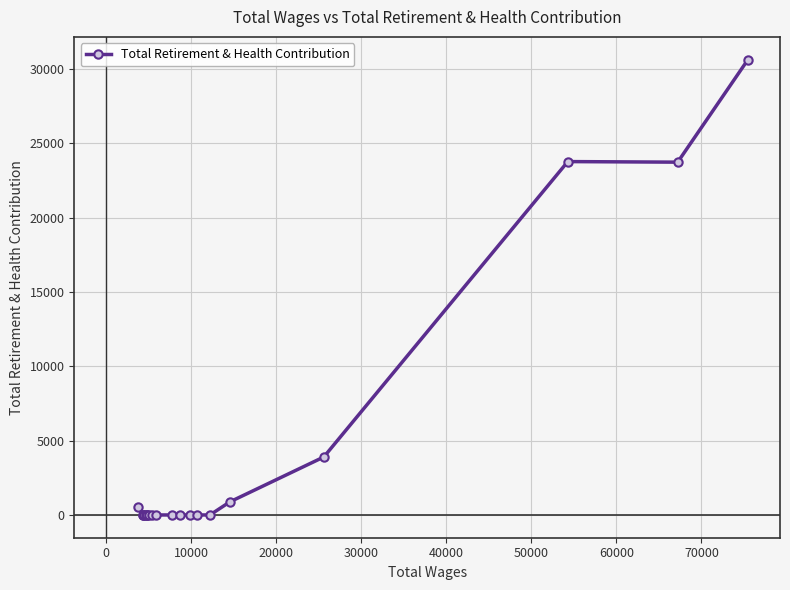

What is the maximum value shown in the chart?

30621